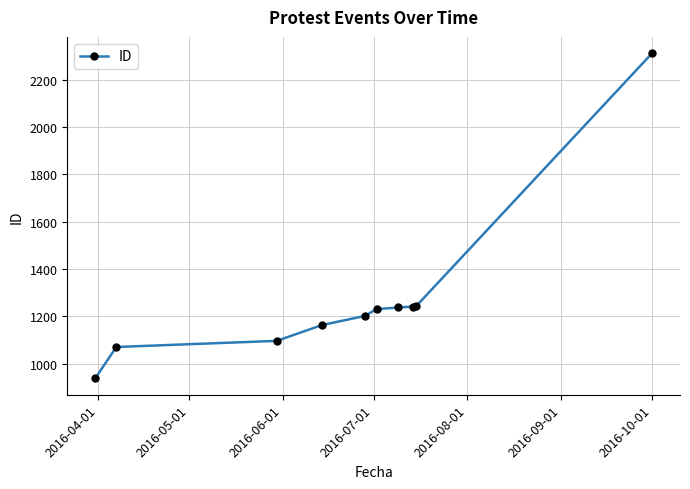

What is the smallest value displayed?

937